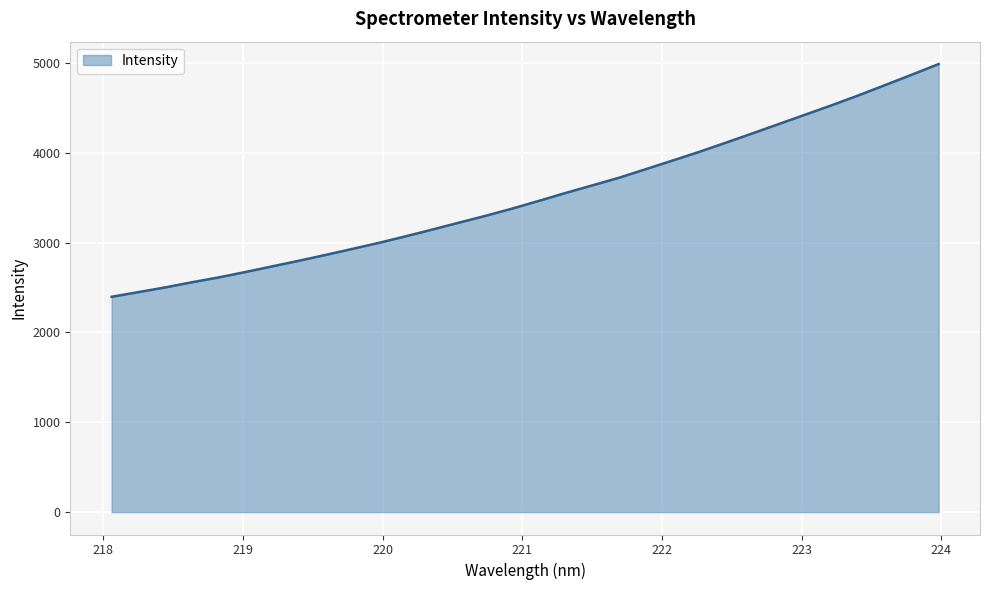

What is the minimum value shown in the chart?

2397.1